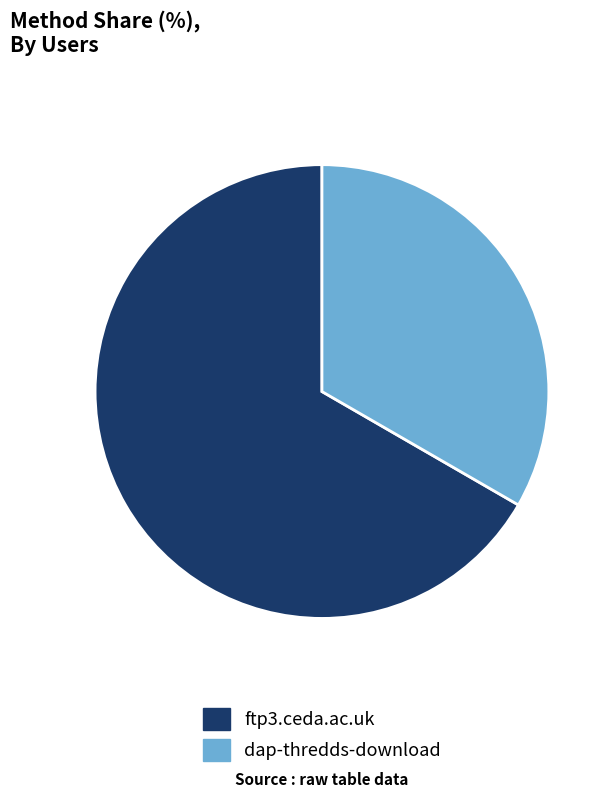

Is the sum of ftp3.ceda.ac.uk and dap-thredds-download greater than half?

Yes